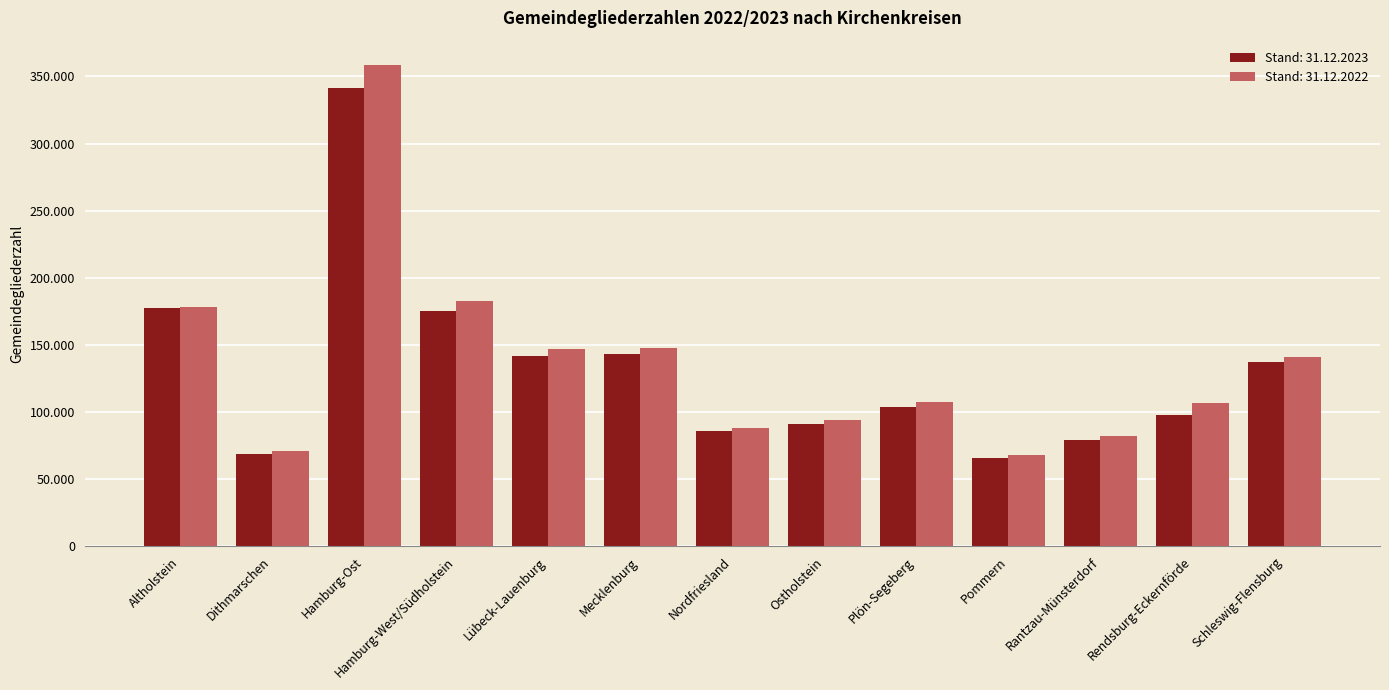

What is the difference between the maximum and minimum values in the Stand: 31.12.2022 series?

290280